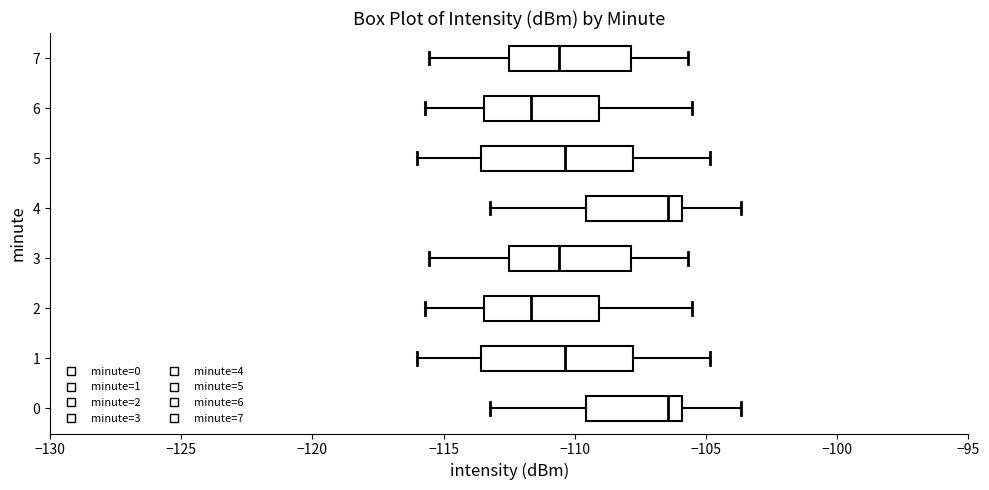

Reading bottom to top, read every box against the x-axis: the position of its median line, the range the box covers, and the ends of its whiskers. The values are not printed on the chart, so give them approximately, as read against the axis.

0: median -106.5, box -109.5 to -106.0, whiskers -113.0 to -103.5
1: median -110.5, box -113.5 to -108.0, whiskers -116.0 to -105.0
2: median -111.5, box -113.5 to -109.0, whiskers -115.5 to -105.5
3: median -110.5, box -112.5 to -108.0, whiskers -115.5 to -105.5
4: median -106.5, box -109.5 to -106.0, whiskers -113.0 to -103.5
5: median -110.5, box -113.5 to -108.0, whiskers -116.0 to -105.0
6: median -111.5, box -113.5 to -109.0, whiskers -115.5 to -105.5
7: median -110.5, box -112.5 to -108.0, whiskers -115.5 to -105.5